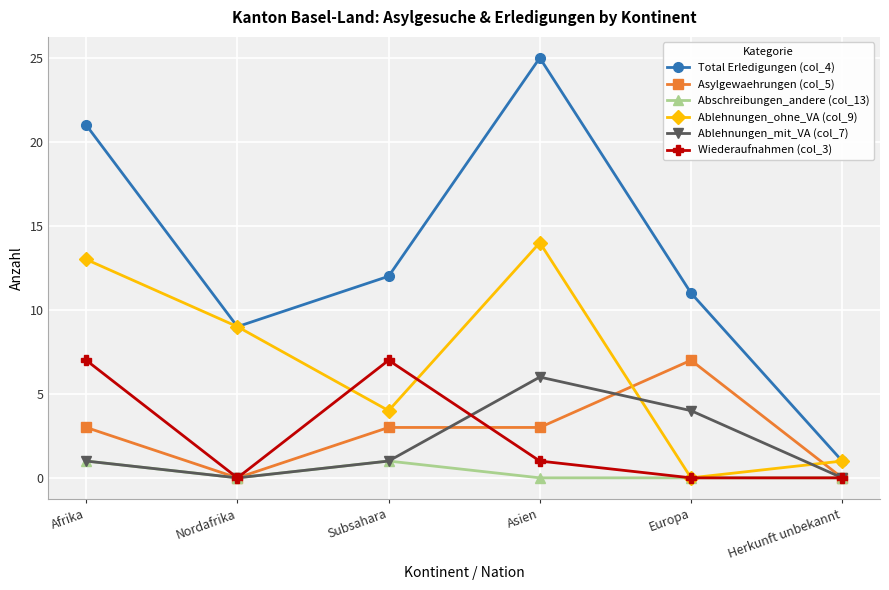

Reading left to right, extract all data points from this chart.

Total Erledigungen (col_4): Afrika=21	Nordafrika=9	Subsahara=12	Asien=25	Europa=11	Herkunft unbekannt=1
Asylgewaehrungen (col_5): Afrika=3	Nordafrika=0	Subsahara=3	Asien=3	Europa=7	Herkunft unbekannt=0
Abschreibungen_andere (col_13): Afrika=1	Nordafrika=0	Subsahara=1	Asien=0	Europa=0	Herkunft unbekannt=0
Ablehnungen_ohne_VA (col_9): Afrika=13	Nordafrika=9	Subsahara=4	Asien=14	Europa=0	Herkunft unbekannt=1
Ablehnungen_mit_VA (col_7): Afrika=1	Nordafrika=0	Subsahara=1	Asien=6	Europa=4	Herkunft unbekannt=0
Wiederaufnahmen (col_3): Afrika=7	Nordafrika=0	Subsahara=7	Asien=1	Europa=0	Herkunft unbekannt=0